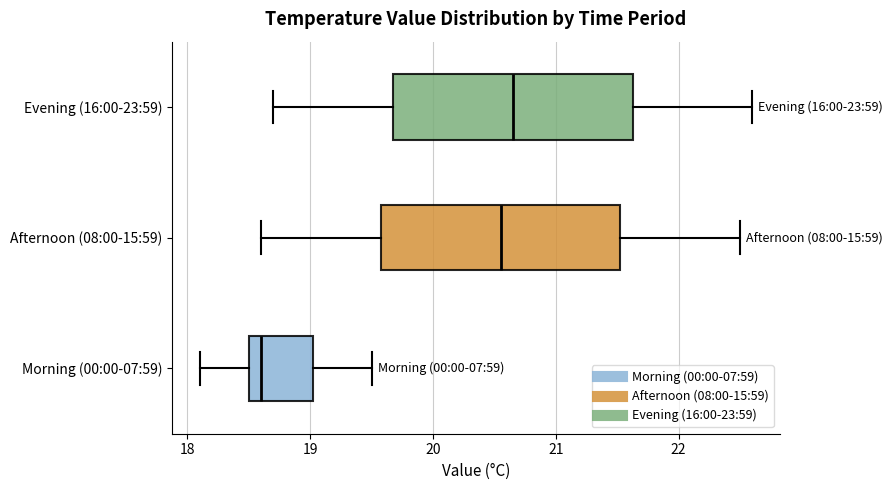

Reading bottom to top, transcribe this box plot: for each box, give where its median line is, the range the box spans, and where its two whiskers end, as read against the x-axis. The values are not printed on the chart, so give them approximately, as read against the axis.

Morning (00:00-07:59): median 18.6, box 18.5 to 19.0, whiskers 18.1 to 19.5
Afternoon (08:00-15:59): median 20.6, box 19.6 to 21.5, whiskers 18.6 to 22.5
Evening (16:00-23:59): median 20.7, box 19.7 to 21.6, whiskers 18.7 to 22.6